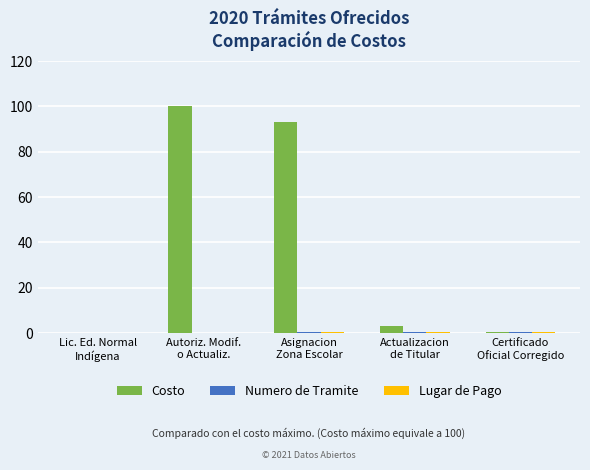

What is the sum of all Costo values?

196.3